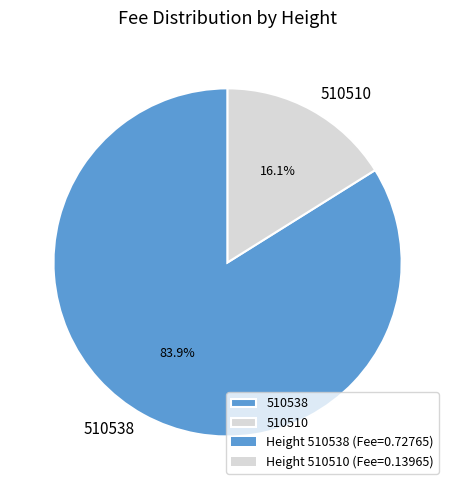

To the nearest percent, what percentage of the pie is 510538?

84%